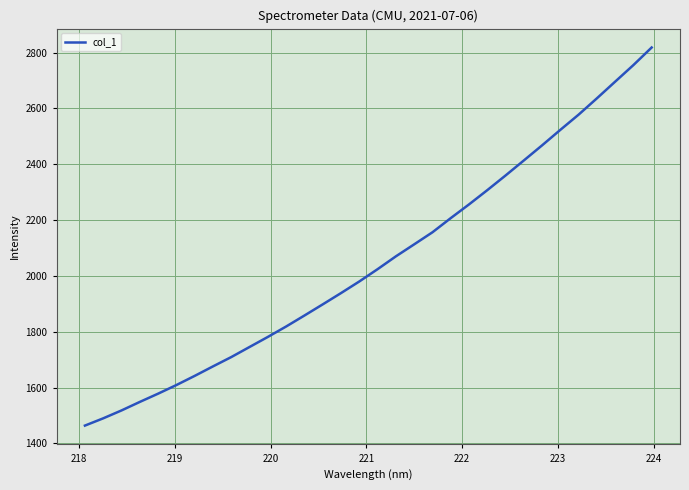

What is the difference between the maximum and minimum values?

1354.6